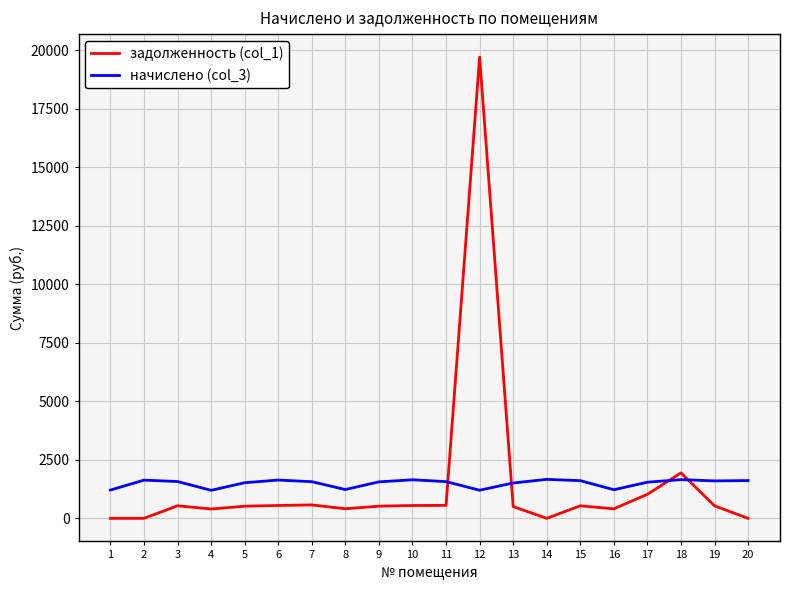

Rank the series by their maximum value, from lowest to highest.

начислено (col_3), задолженность (col_1)